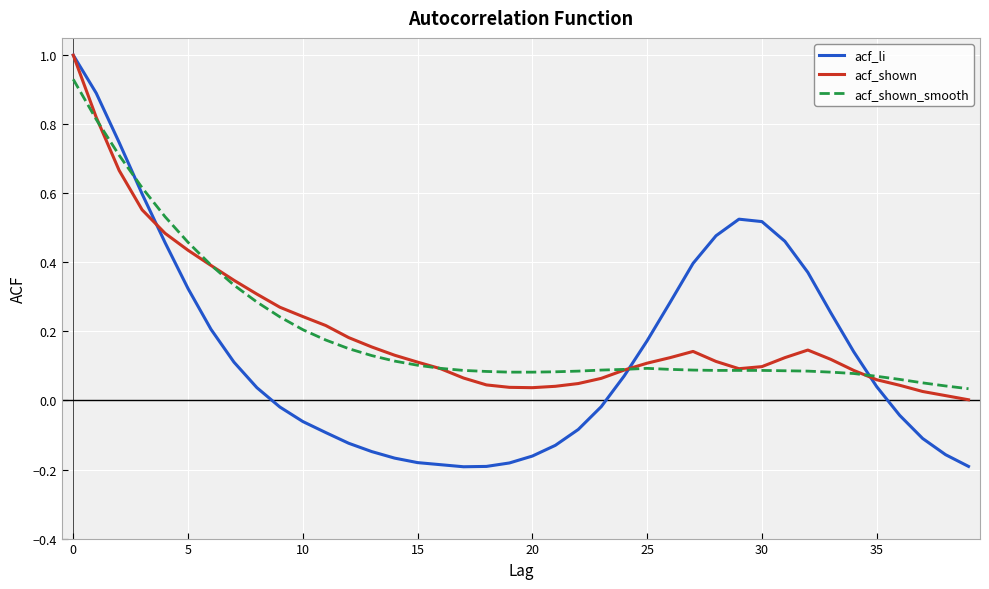

Which series has the widest spread of values?

acf_li